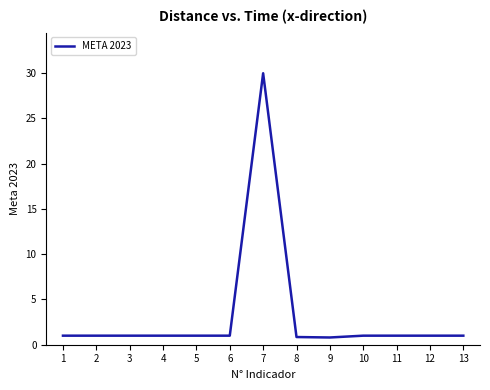

What is the greatest value displayed?

30.0